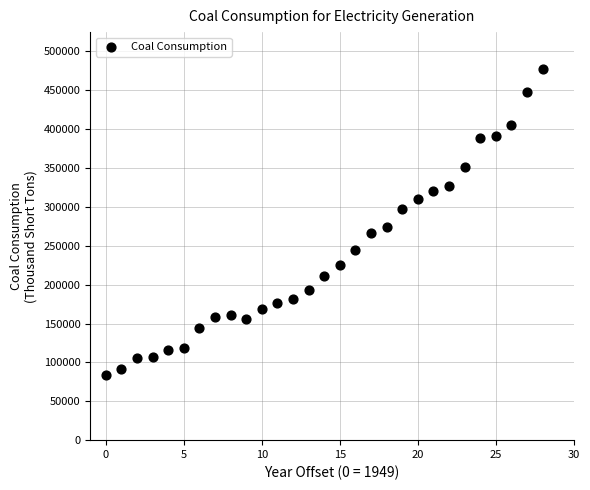

What Y value in the scatter plot is closest to 280544?

274184.5